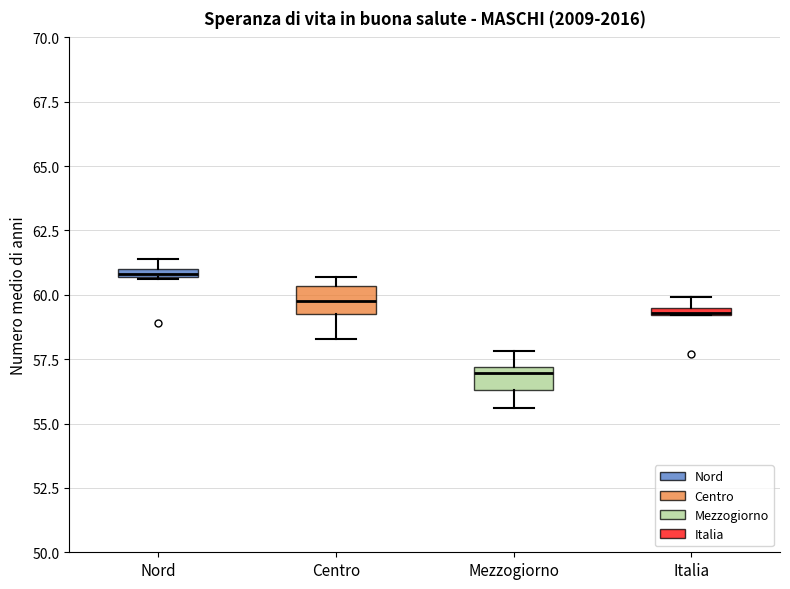

Which box's median line is the lowest?

Mezzogiorno